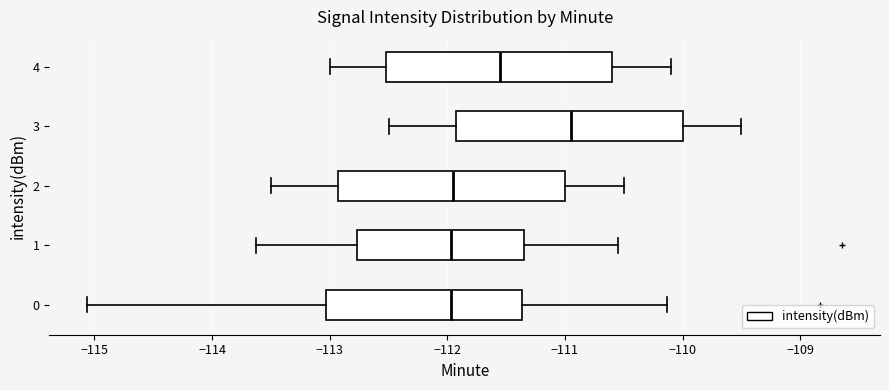

Where does the right whisker of the box at y = 4 end on the x-axis? The values are not printed on the chart, so give them approximately, as read against the axis.

-110.1